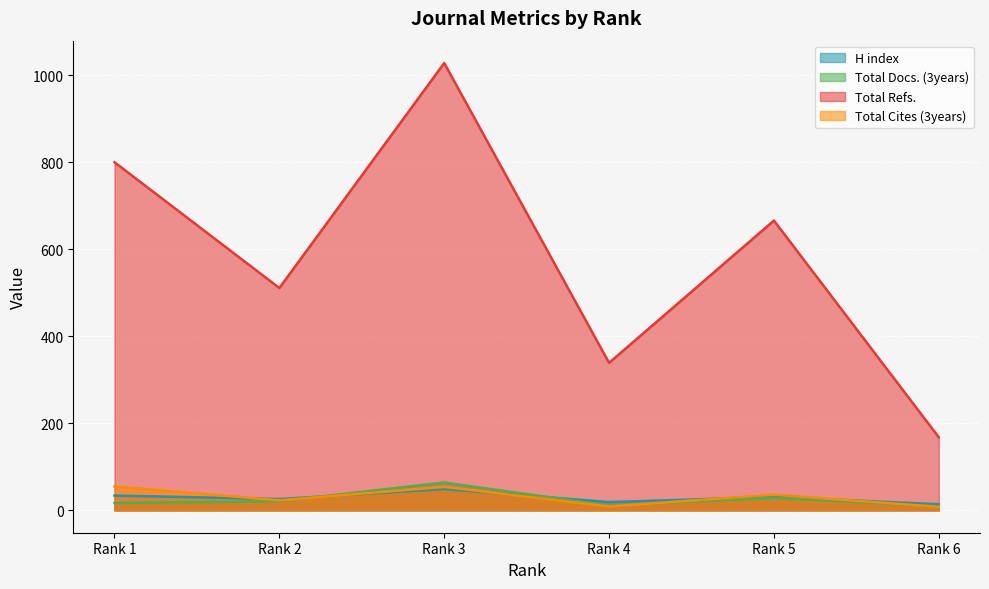

How many lines are shown in the chart?

4